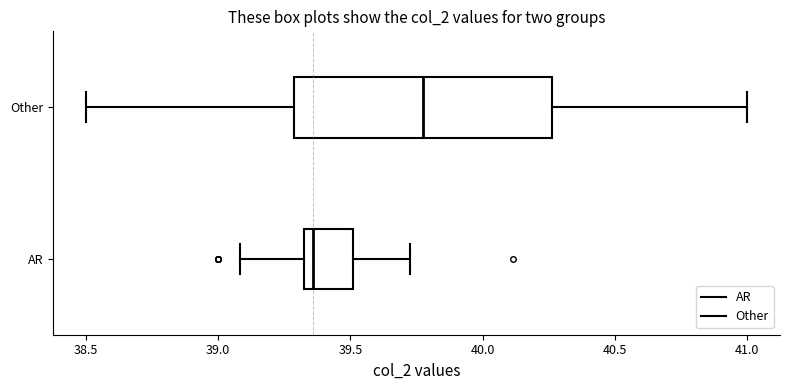

Where is the right edge of the box for Other on the x-axis? The values are not printed on the chart, so give them approximately, as read against the axis.

40.25